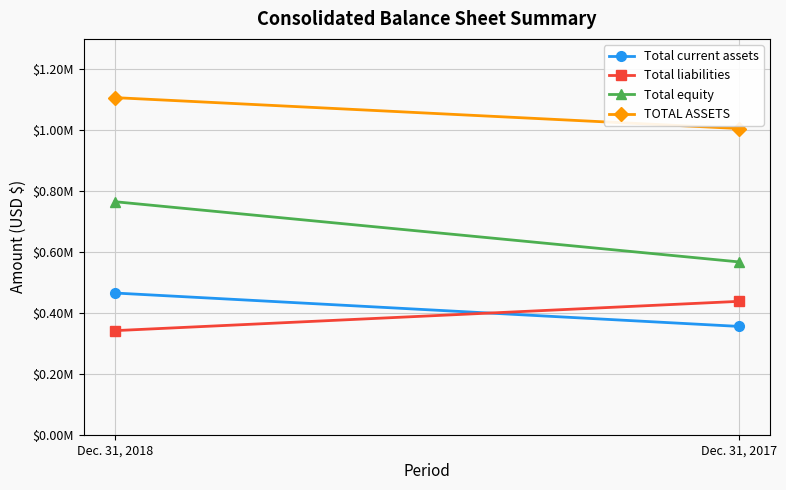

What is the average value of the TOTAL ASSETS series?

1056346